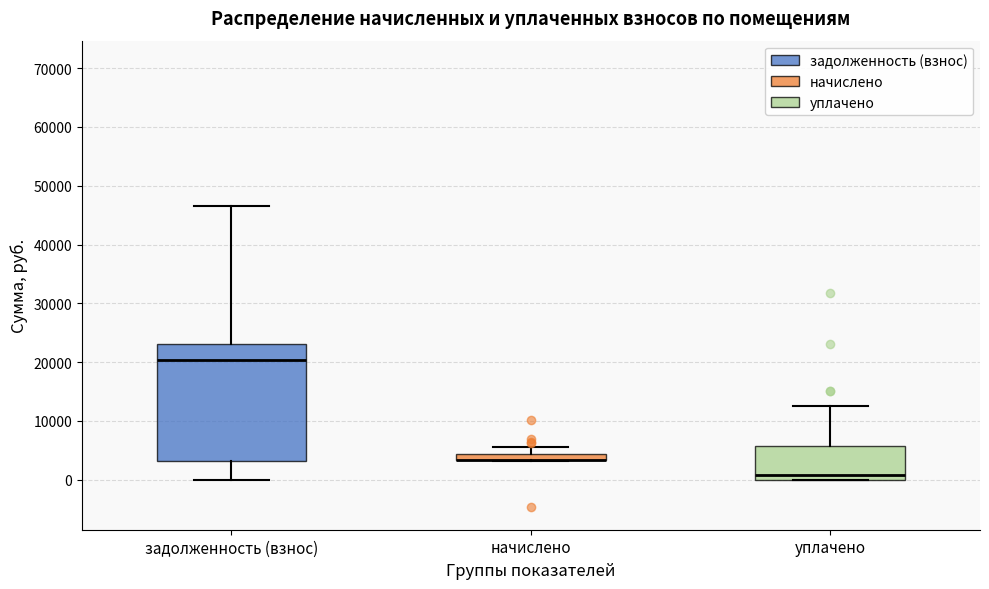

Which box is the tallest, from its lower edge to its upper edge?

задолженность (взнос)